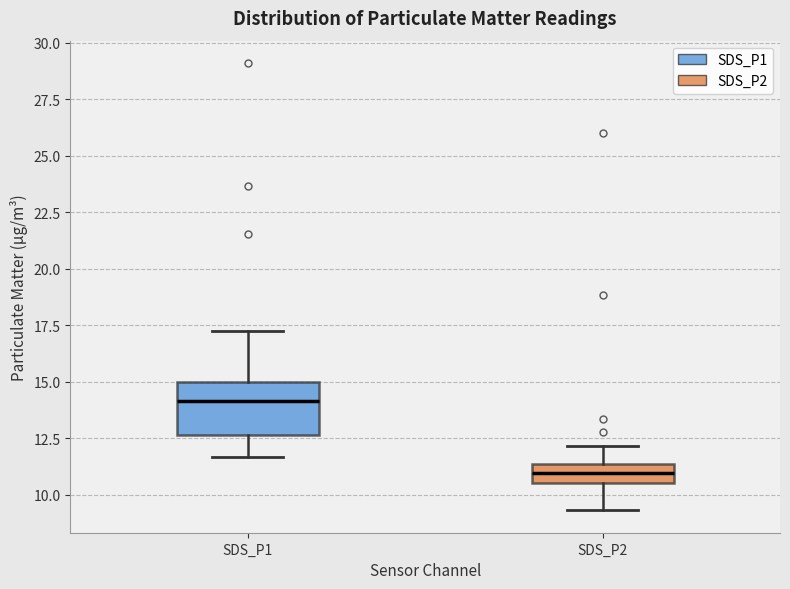

Which box is the tallest, from its lower edge to its upper edge?

SDS_P1